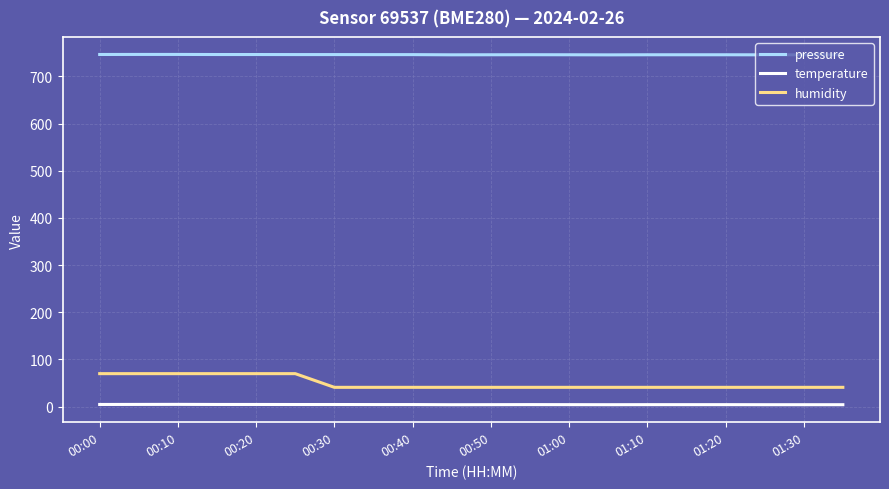

True or false: humidity and temperature cross at least once.

False